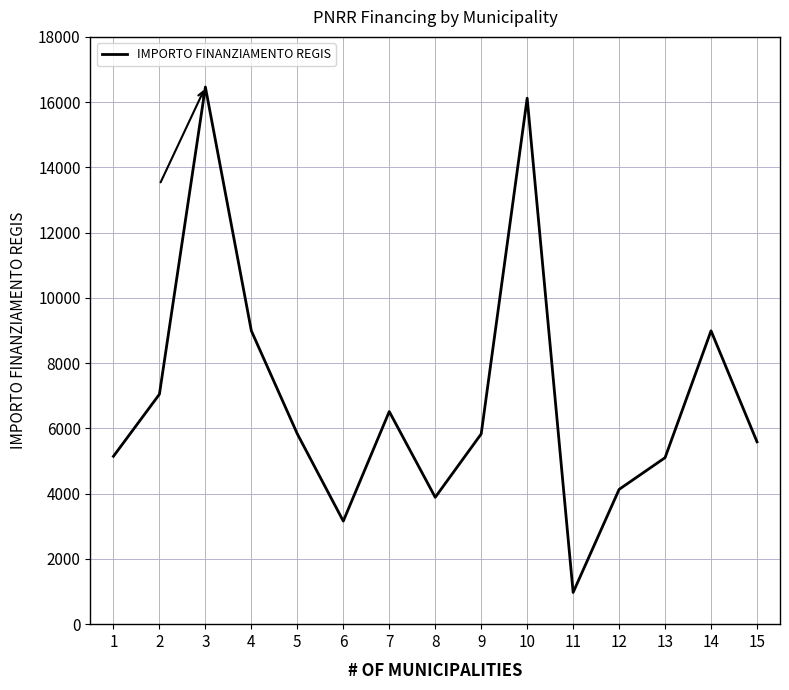

At which category does the chart reach its peak across all series?

3